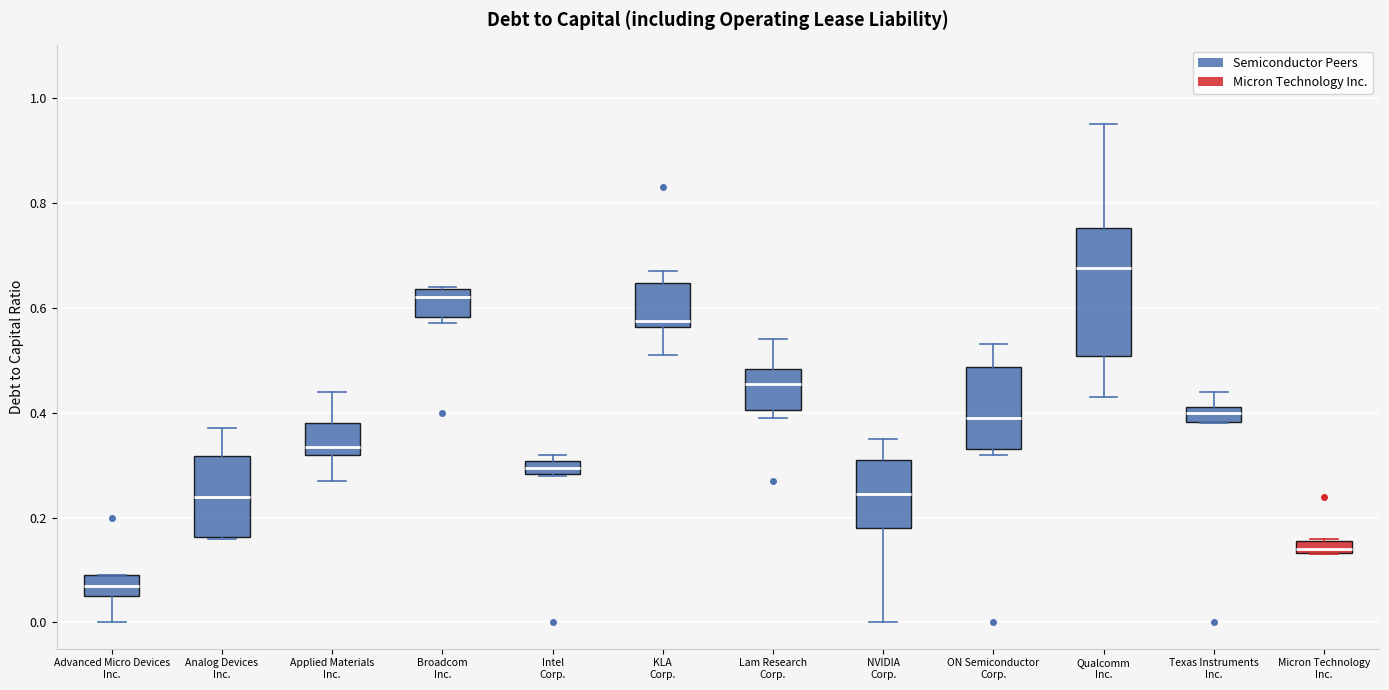

Where does the upper whisker of the box for Lam Research Corp. end on the y-axis? The values are not printed on the chart, so give them approximately, as read against the axis.

0.54